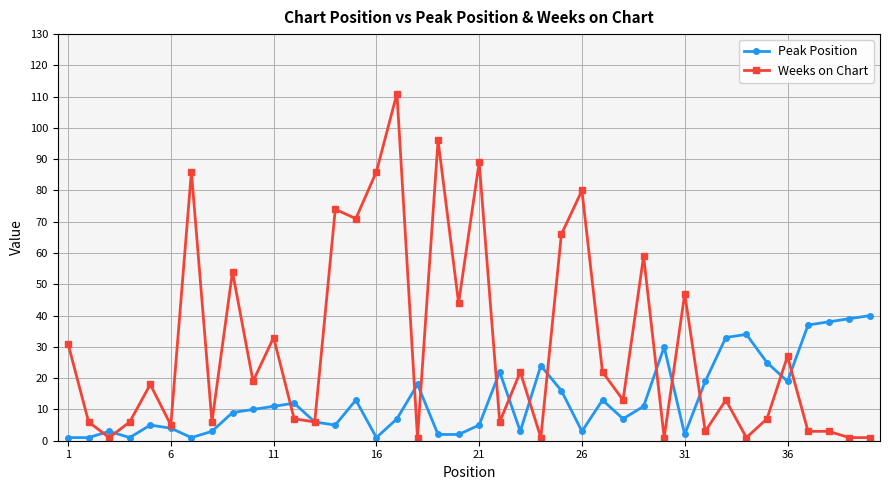

Rank the series by their maximum value, from lowest to highest.

Peak Position, Weeks on Chart